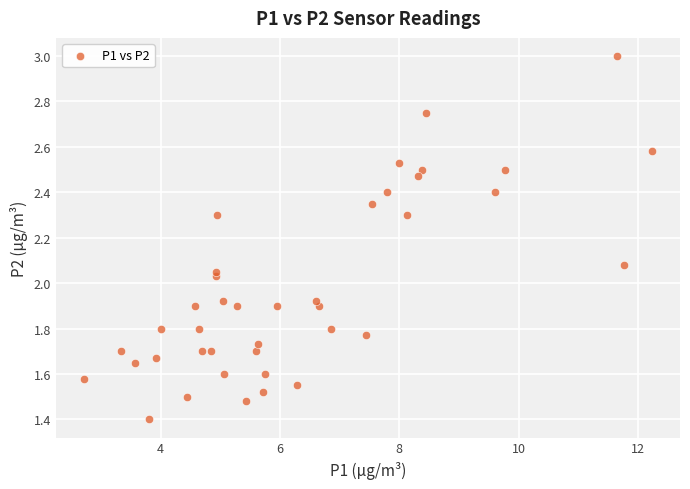

What is the range of X values (max minus min)?

9.5